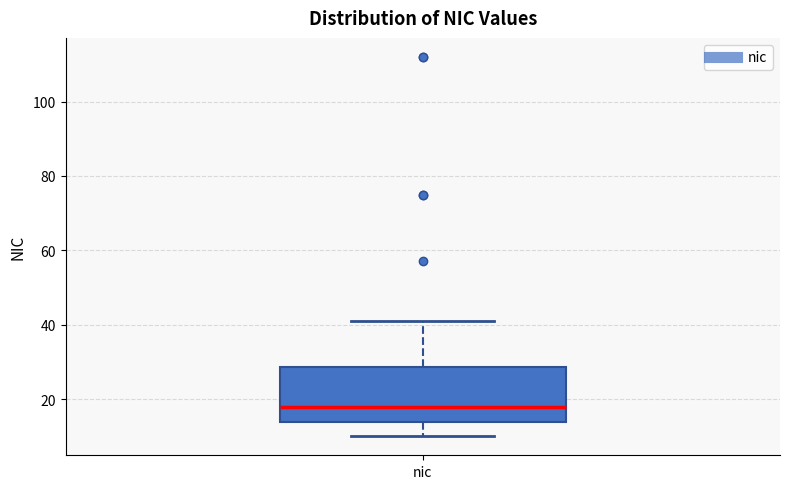

Read this box plot against the y-axis: the position of the median line, the range covered by the box, and the ends of both whiskers. The values are not printed on the chart, so give them approximately, as read against the axis.

median 18, box 14 to 28, whiskers 10 to 42